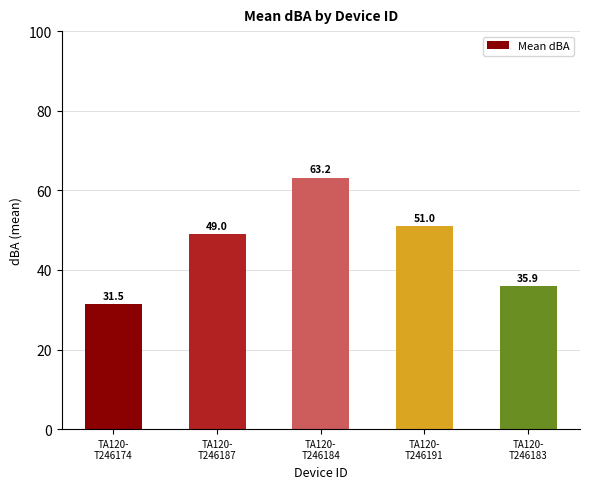

List the labels in order of value, smallest first.

TA120-
T246174, TA120-
T246183, TA120-
T246187, TA120-
T246191, TA120-
T246184